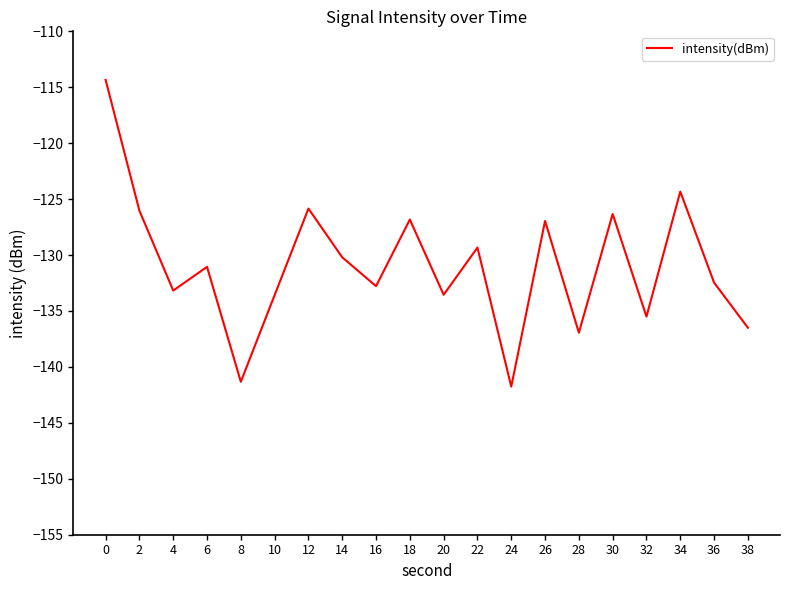

How many values are below -131?

11